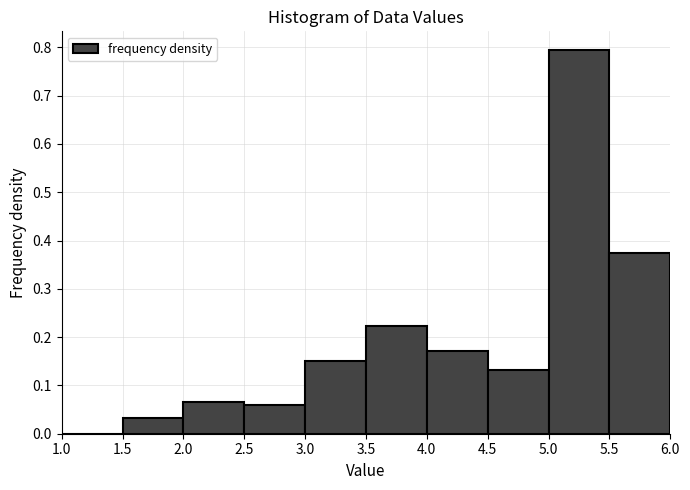

How tall is the bar that spans 2.5 to 3.0 on the x-axis? The values are not printed on the chart, so give them approximately, as read against the axis.

0.06